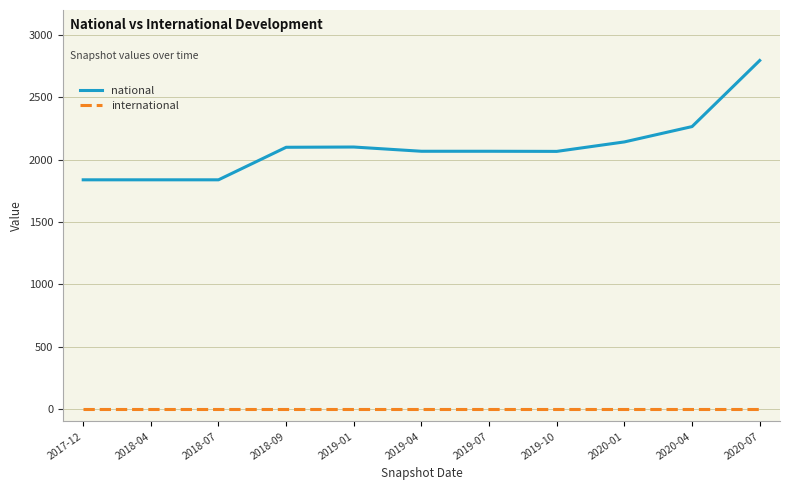

At which label does national reach its peak?

2020-07